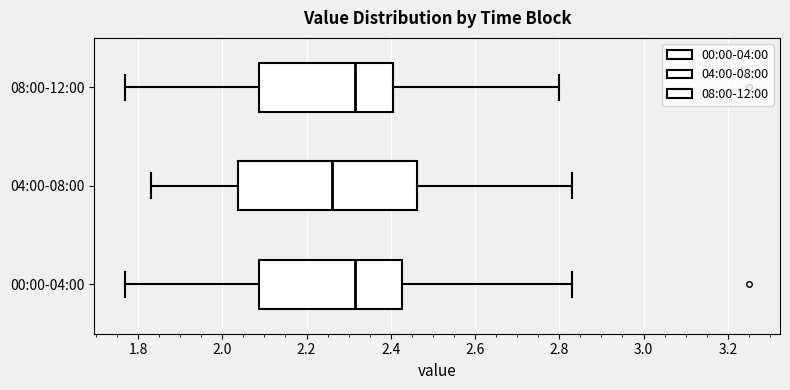

Comparing the boxes themselves (not the whiskers), which one is the widest?

04:00-08:00